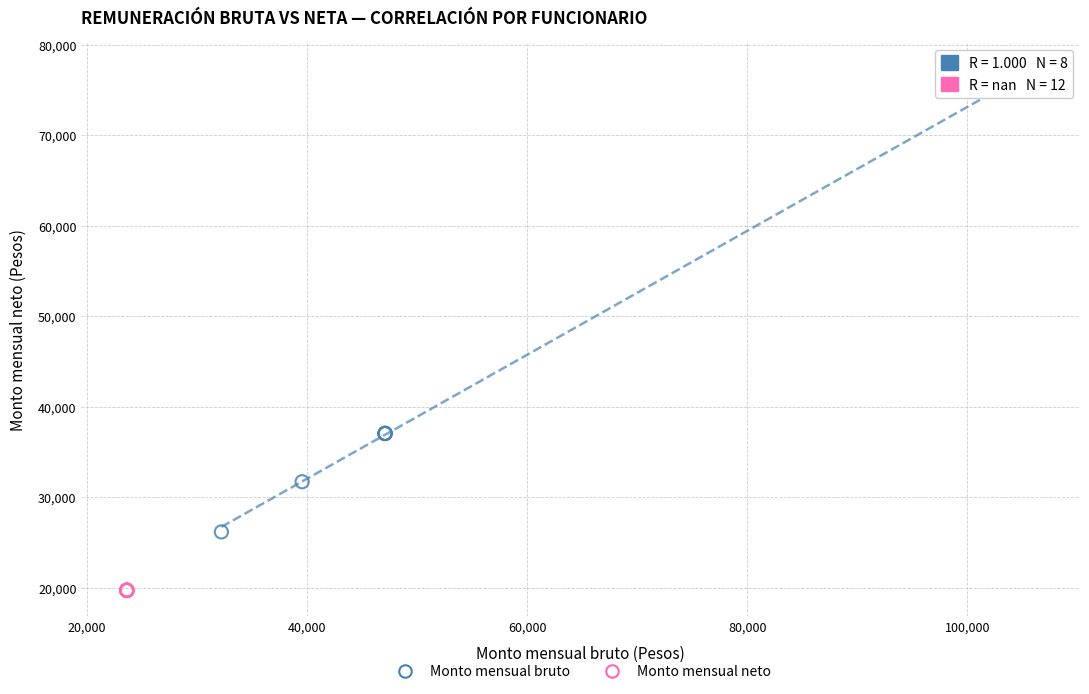

Which series contains the lowest Y value?

Monto mensual neto